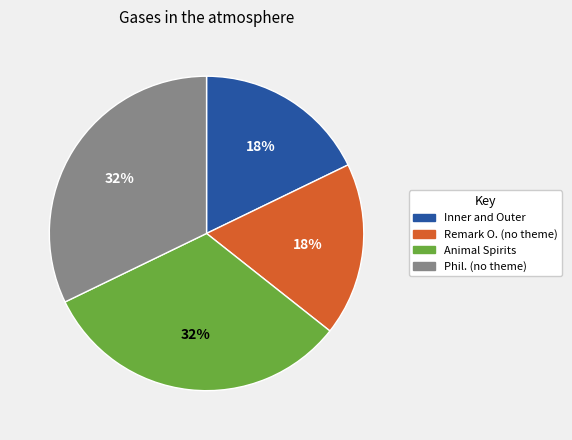

To the nearest percent, what is the combined percentage of Animal Spirits and Phil. (no theme)?

64%